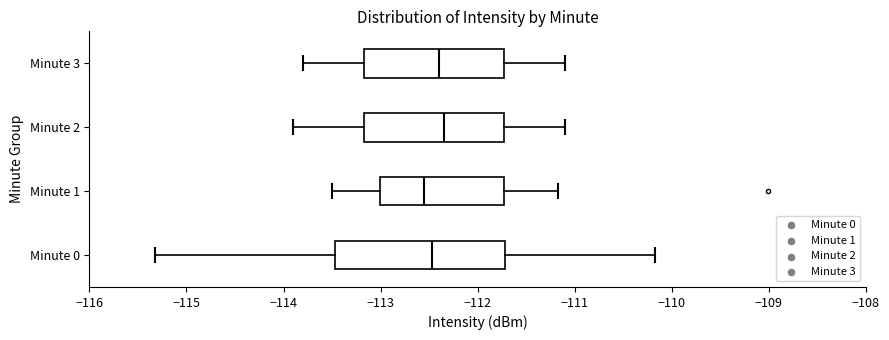

Reading bottom to top, transcribe this box plot: for each box, give where its median line is, the range the box spans, and where its two whiskers end, as read against the x-axis. The values are not printed on the chart, so give them approximately, as read against the axis.

Minute 0: median -112.5, box -113.5 to -111.7, whiskers -115.3 to -110.2
Minute 1: median -112.5, box -113.0 to -111.7, whiskers -113.5 to -111.2
Minute 2: median -112.3, box -113.2 to -111.7, whiskers -113.9 to -111.1
Minute 3: median -112.4, box -113.2 to -111.7, whiskers -113.8 to -111.1